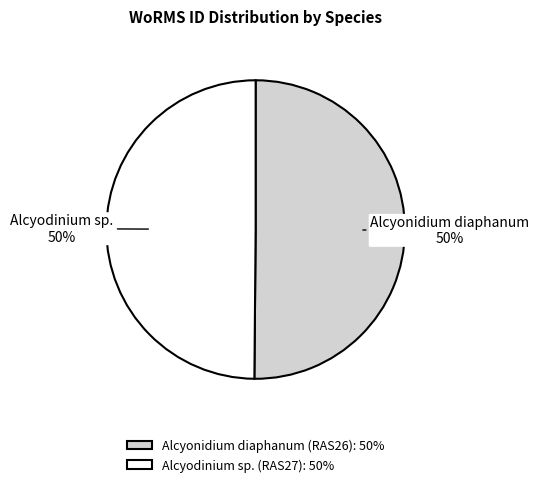

Approximately how many times larger is the value at Alcyodinium sp. (RAS27): 50% compared to Alcyonidium diaphanum (RAS26): 50%?

1.0